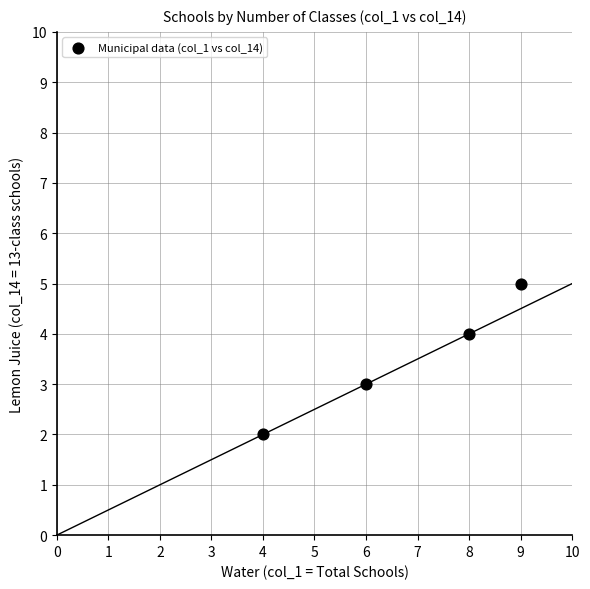

What is the average X value?

7